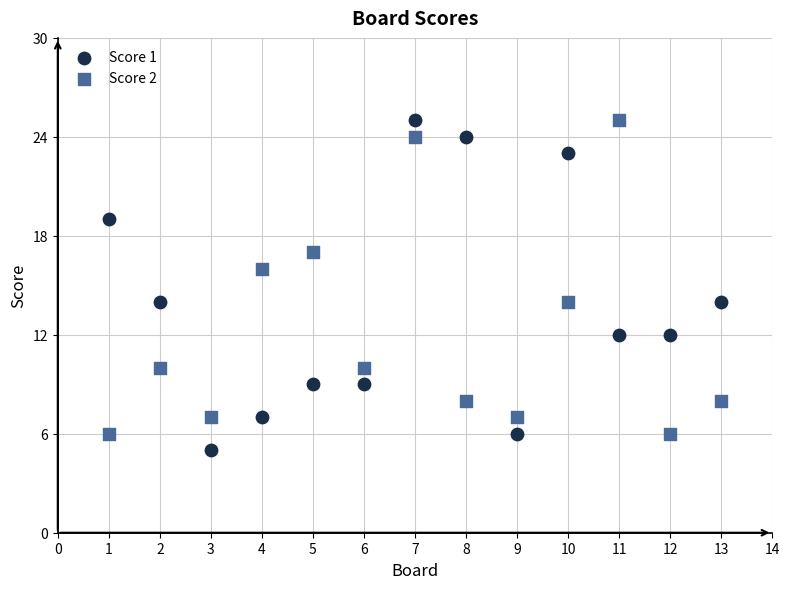

What is the X range (max minus min) for the scatter plot?

12